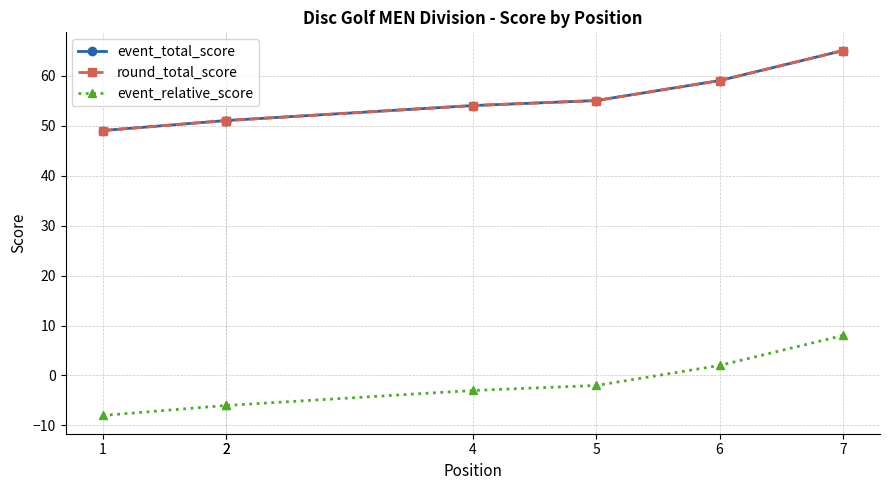

What is the highest value of the round_total_score series?

65